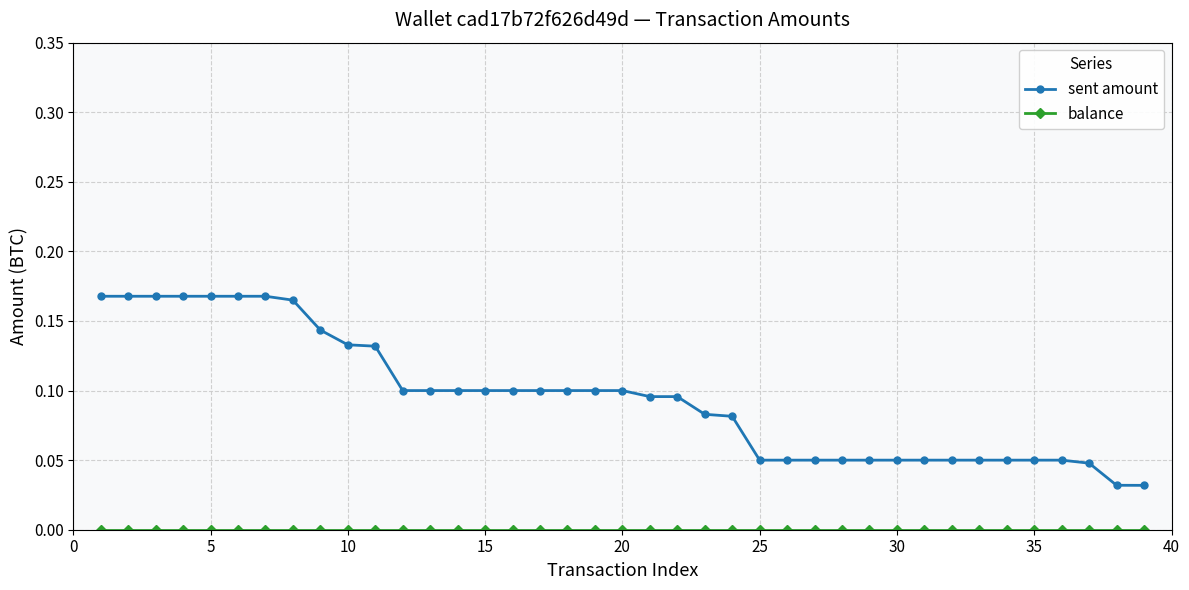

Which series has the largest total across all categories?

sent amount